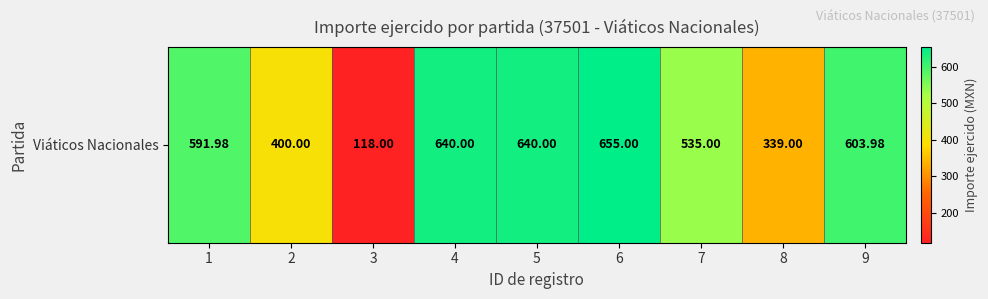

What is the average value?

502.6